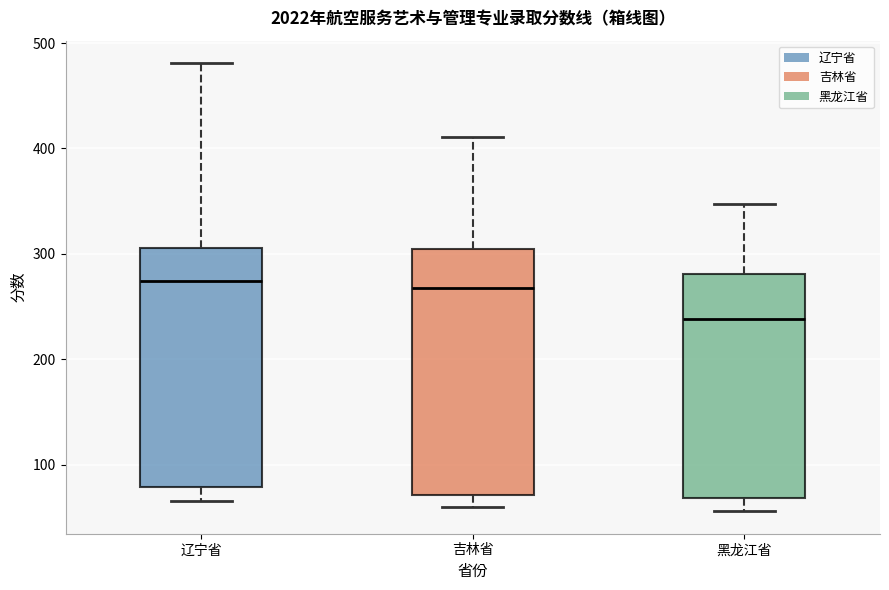

Reading left to right, read every box against the y-axis: the position of its median line, the range the box covers, and the ends of its whiskers. The values are not printed on the chart, so give them approximately, as read against the axis.

辽宁省: median 270, box 80 to 310, whiskers 70 to 480
吉林省: median 270, box 70 to 310, whiskers 60 to 410
黑龙江省: median 240, box 70 to 280, whiskers 60 to 350